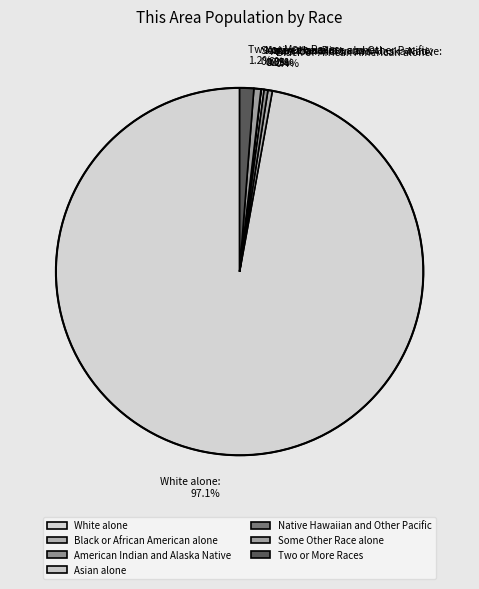

Approximately how many times larger is the value at Two or More Races compared to American Indian and Alaska Native?

3.6